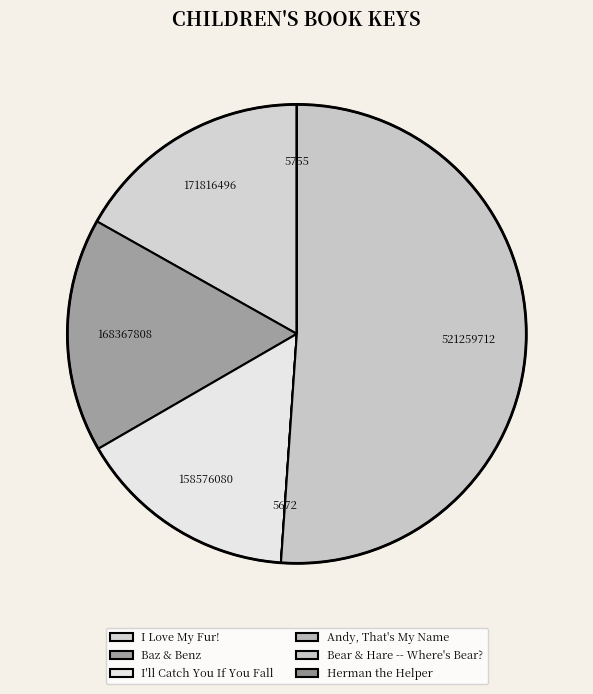

Combined, what portion of the pie is Bear & Hare -- Where's Bear? and Herman the Helper?

51.1%